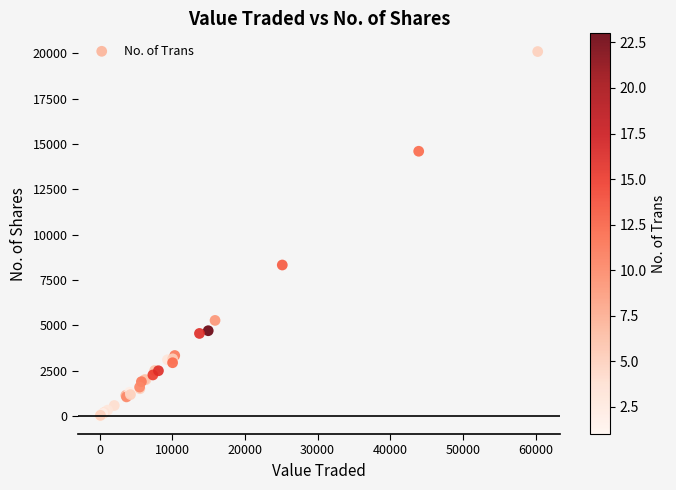

What Y value in the scatter plot is closest to 10053?

8325